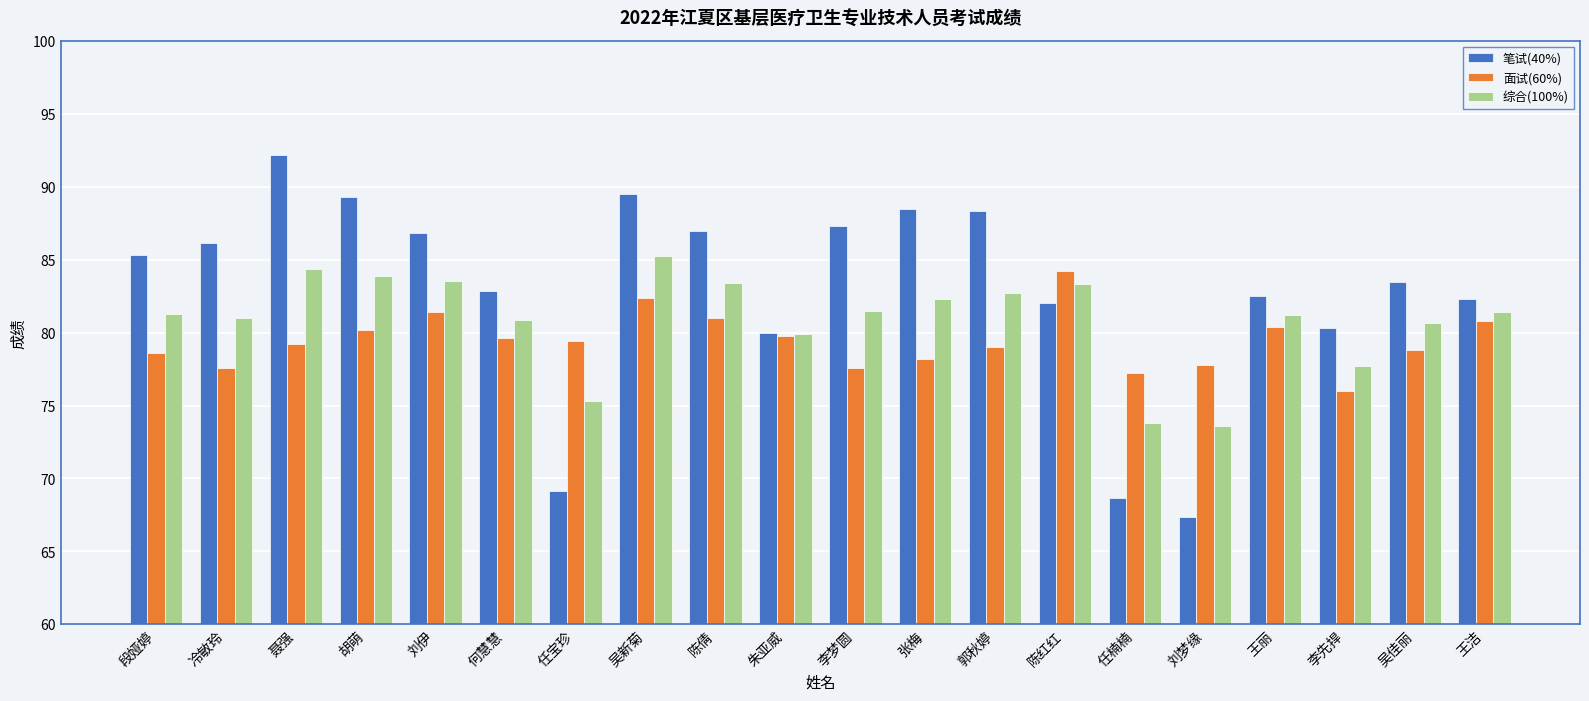

What is the difference between the maximum and minimum values in the 面试(60%) series?

8.2